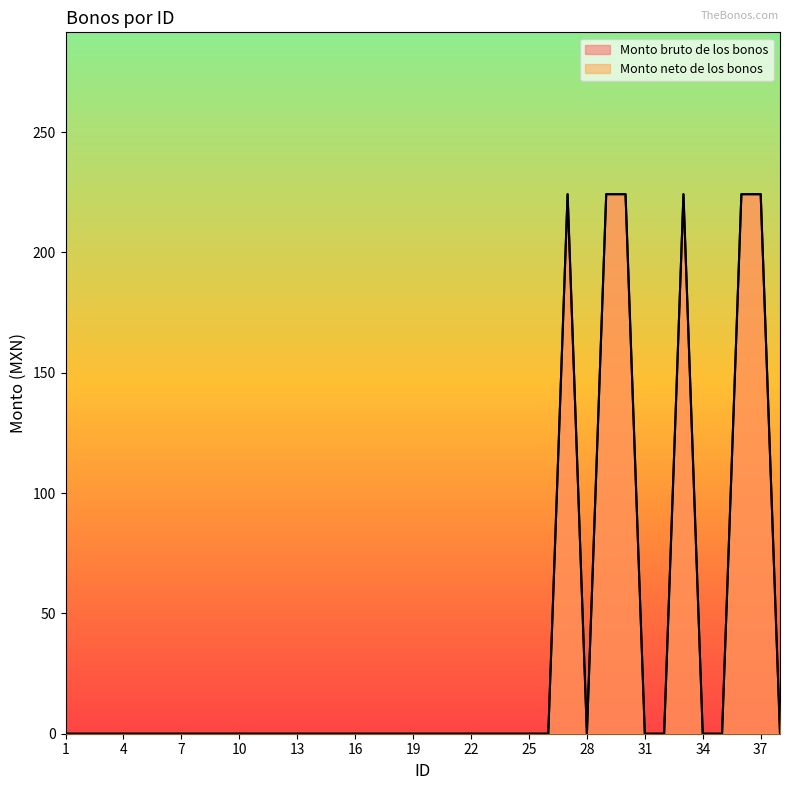

List the series in order of their peak value, lowest first.

Monto bruto de los bonos, Monto neto de los bonos